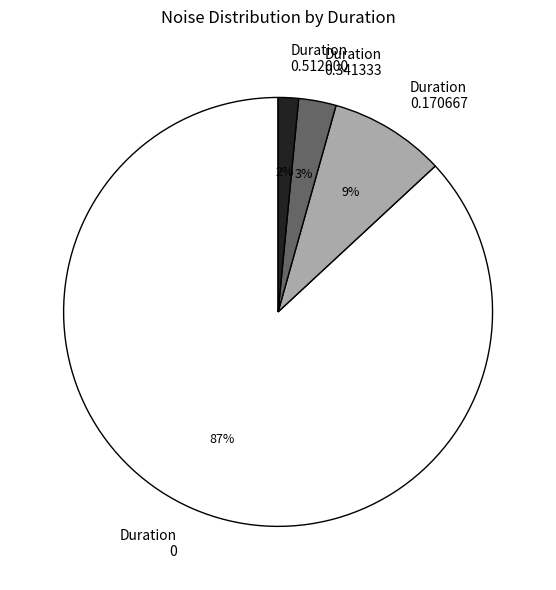

Which has a higher value, Duration 0.170667 or Duration 0.341333?

Duration 0.170667